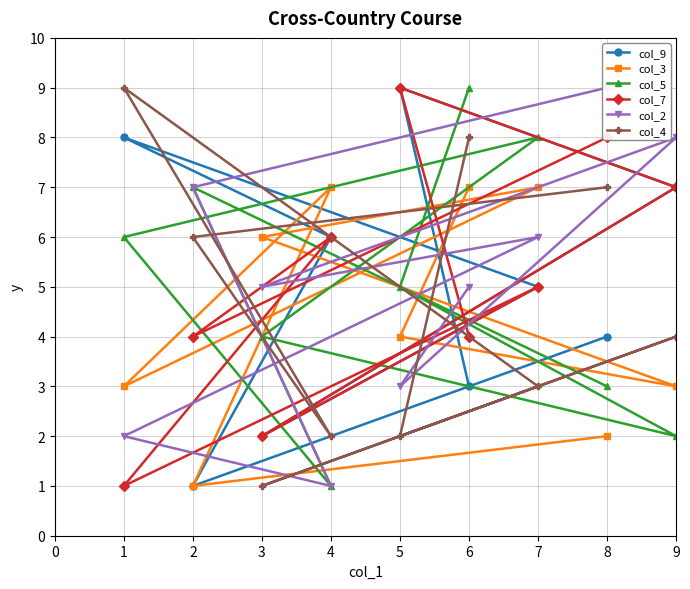

List the series in order of their peak value, lowest first.

col_3, col_9, col_5, col_7, col_2, col_4